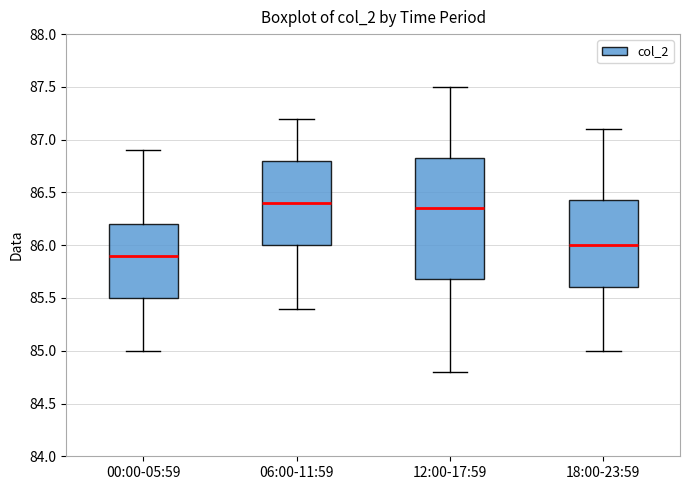

Reading left to right, transcribe this box plot: for each box, give where its median line is, the range the box spans, and where its two whiskers end, as read against the y-axis. The values are not printed on the chart, so give them approximately, as read against the axis.

00:00-05:59: median 85.90, box 85.50 to 86.20, whiskers 85.00 to 86.90
06:00-11:59: median 86.40, box 86.00 to 86.80, whiskers 85.40 to 87.20
12:00-17:59: median 86.35, box 85.70 to 86.85, whiskers 84.80 to 87.50
18:00-23:59: median 86.00, box 85.60 to 86.45, whiskers 85.00 to 87.10